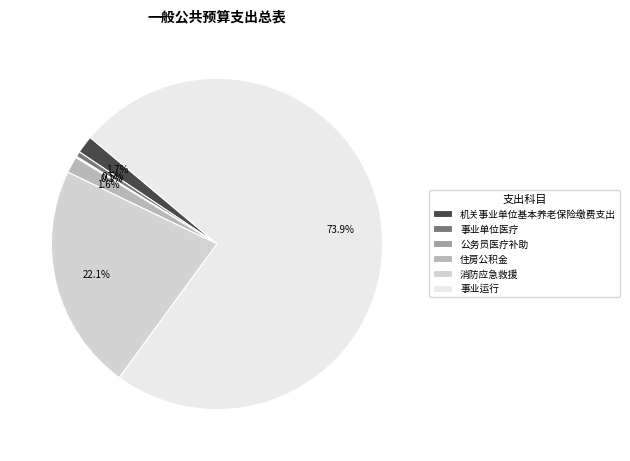

What portion of the pie excludes 事业单位医疗?

99.5%